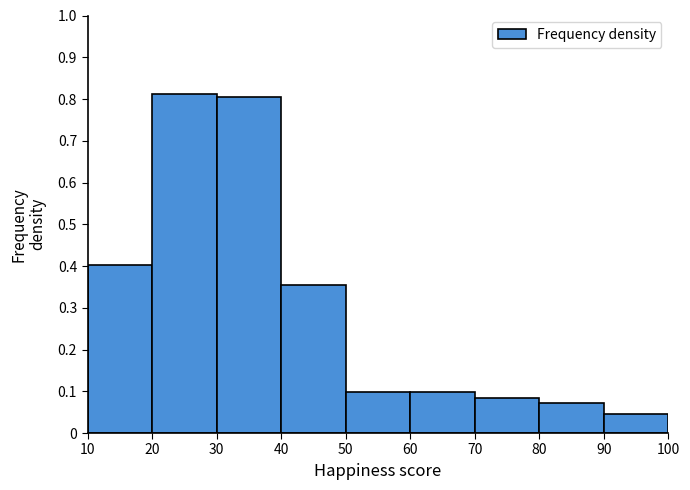

What is the height of the bar covering 60 to 70 on the x-axis? The values are not printed on the chart, so give them approximately, as read against the axis.

0.10